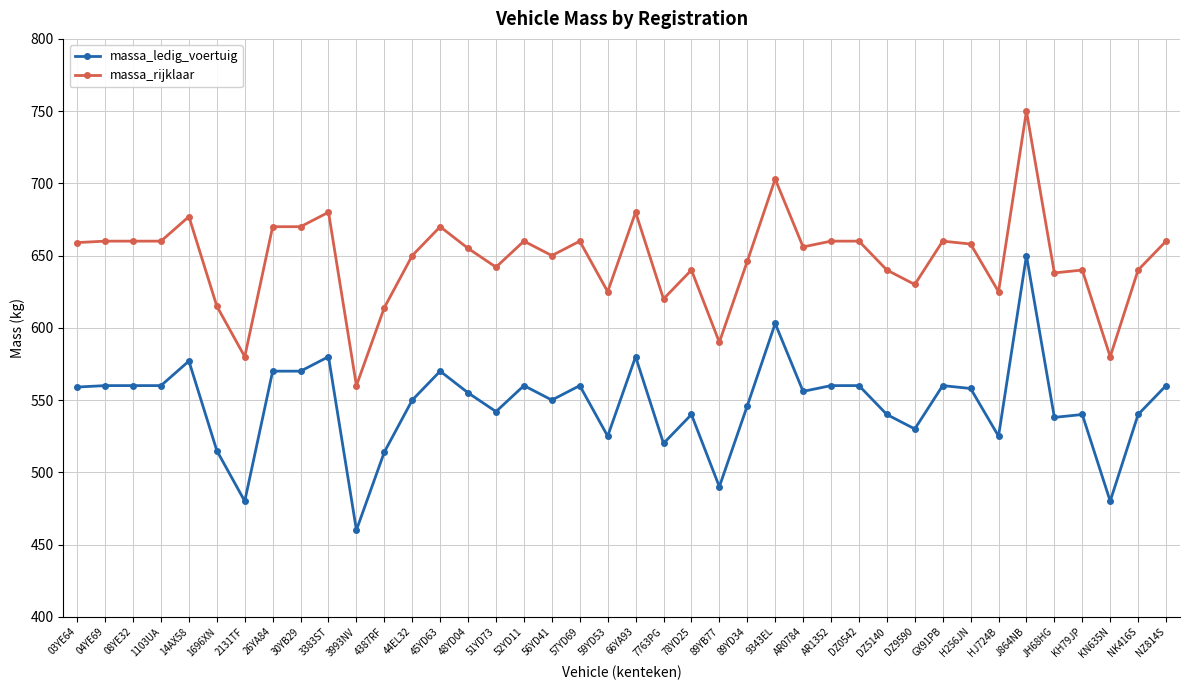

Rank the series by their maximum value, from highest to lowest.

massa_rijklaar, massa_ledig_voertuig